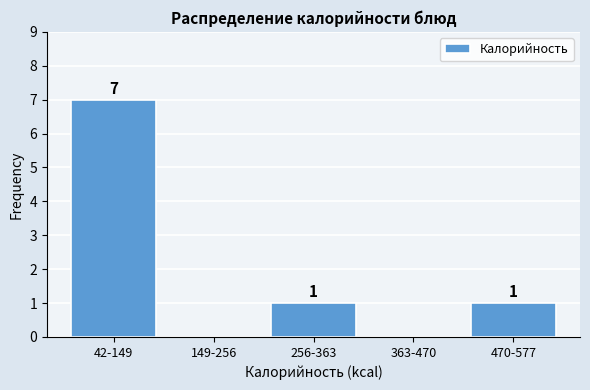

Reading left to right, what are all the values shown in this chart?

42-149=7	149-256=0	256-363=1	363-470=0	470-577=1